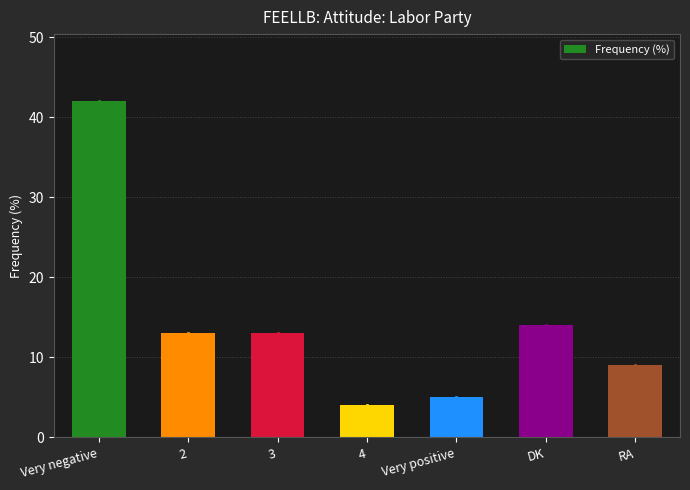

What is the minimum value shown in the chart?

4